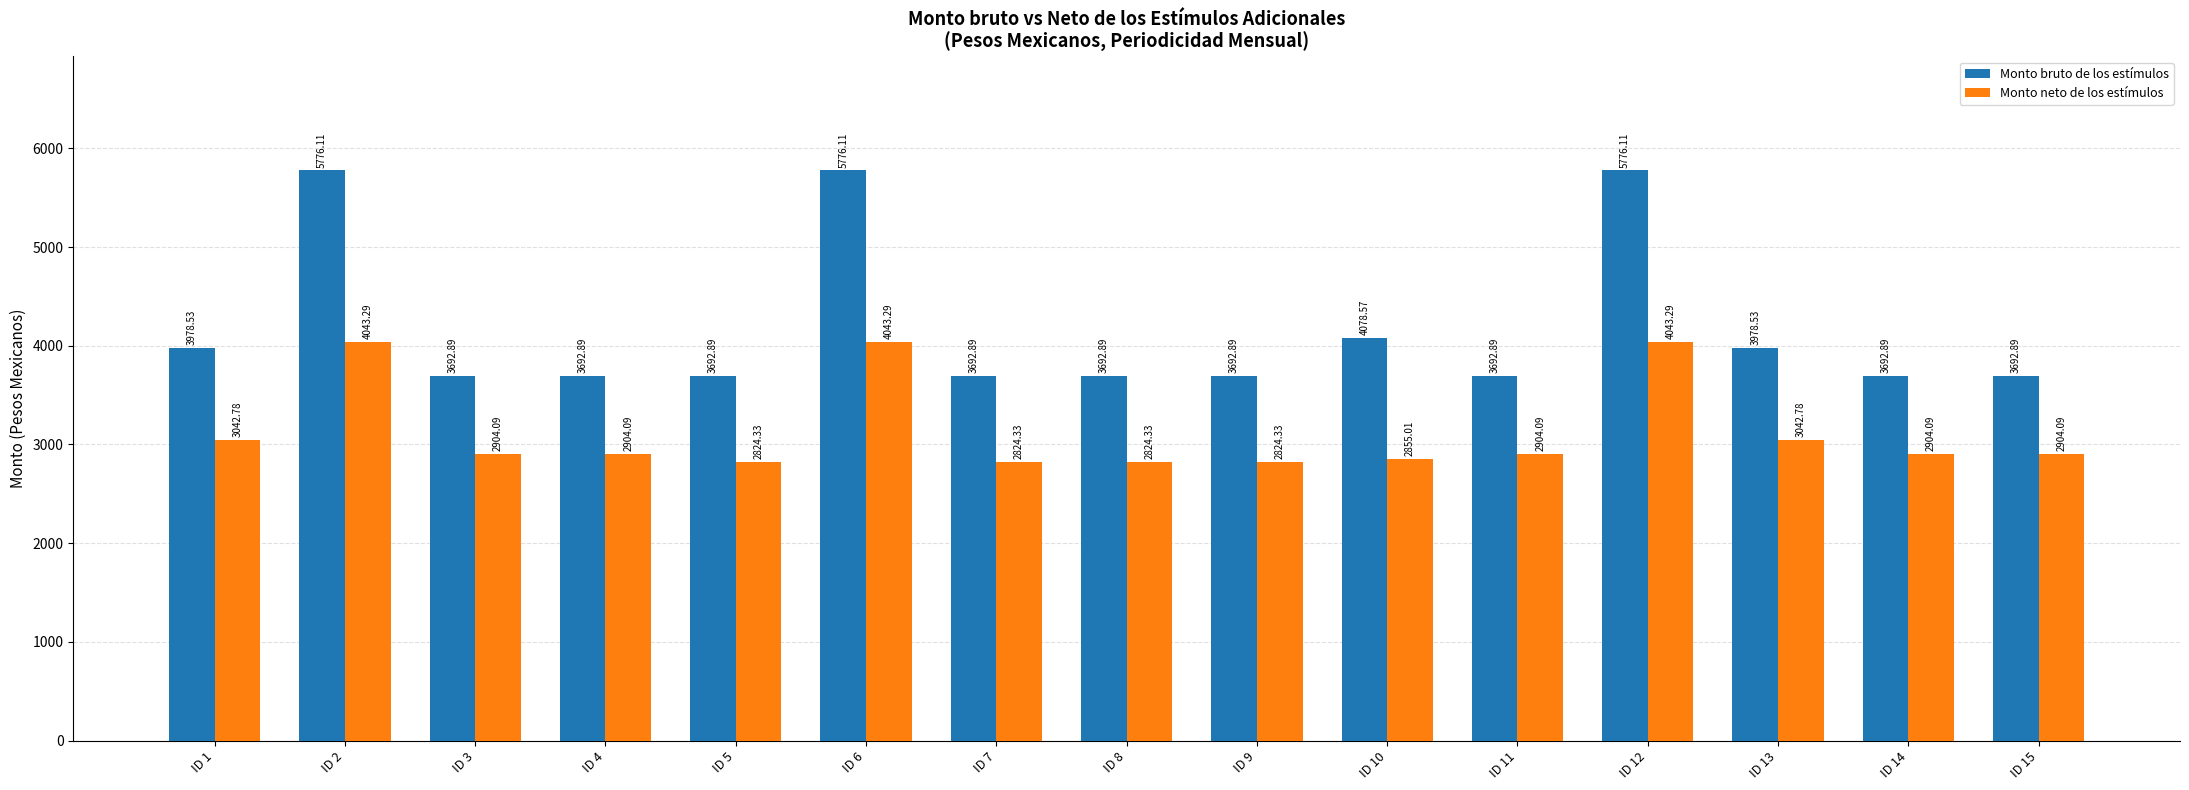

How many bars are there in total?

30